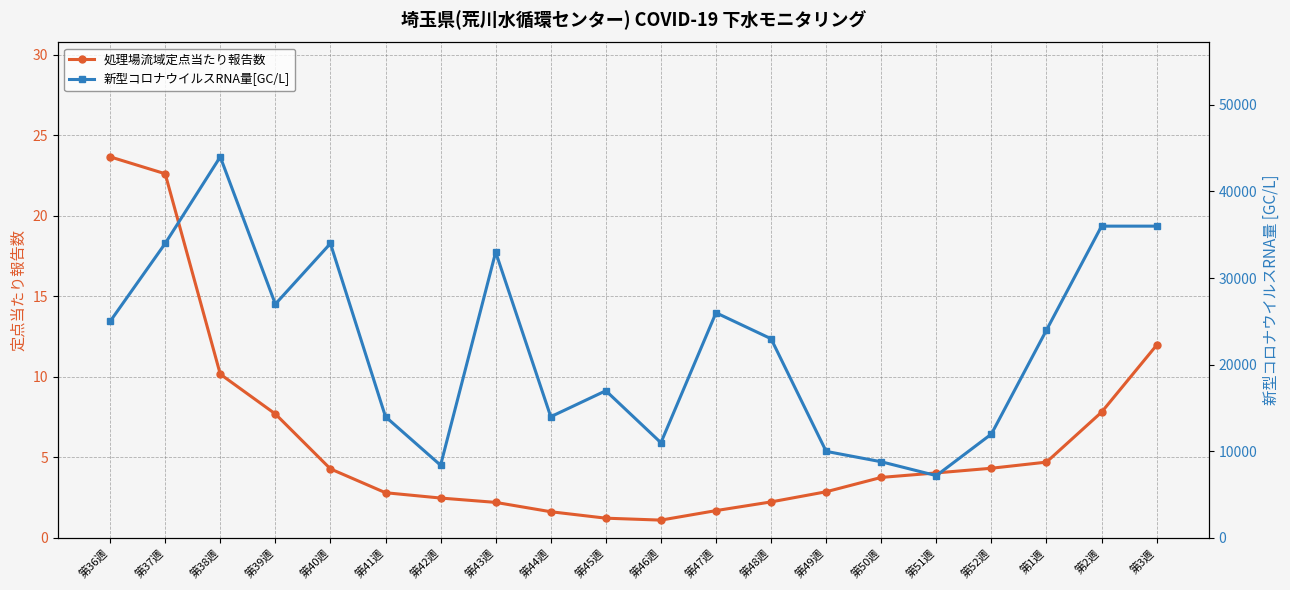

Reading right to left, transcribe all the data shown in this chart.

処理場流域定点当たり報告数: 第3週=12.0	第2週=7.8	第1週=4.7	第52週=4.3	第51週=4.0	第50週=3.8	第49週=2.9	第48週=2.2	第47週=1.7	第46週=1.1	第45週=1.2	第44週=1.6	第43週=2.2	第42週=2.5	第41週=2.8	第40週=4.3	第39週=7.7	第38週=10.2	第37週=22.6	第36週=23.7
新型コロナウイルスRNA量[GC/L]: 第3週=36000.0	第2週=36000.0	第1週=24000.0	第52週=12000.0	第51週=7200.0	第50週=8800.0	第49週=10000.0	第48週=23000.0	第47週=26000.0	第46週=11000.0	第45週=17000.0	第44週=14000.0	第43週=33000.0	第42週=8400.0	第41週=14000.0	第40週=34000.0	第39週=27000.0	第38週=44000.0	第37週=34000.0	第36週=25000.0